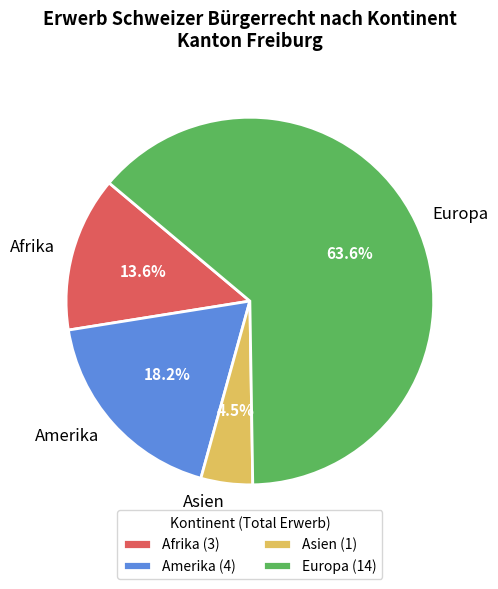

Does any single category account for the majority?

Yes